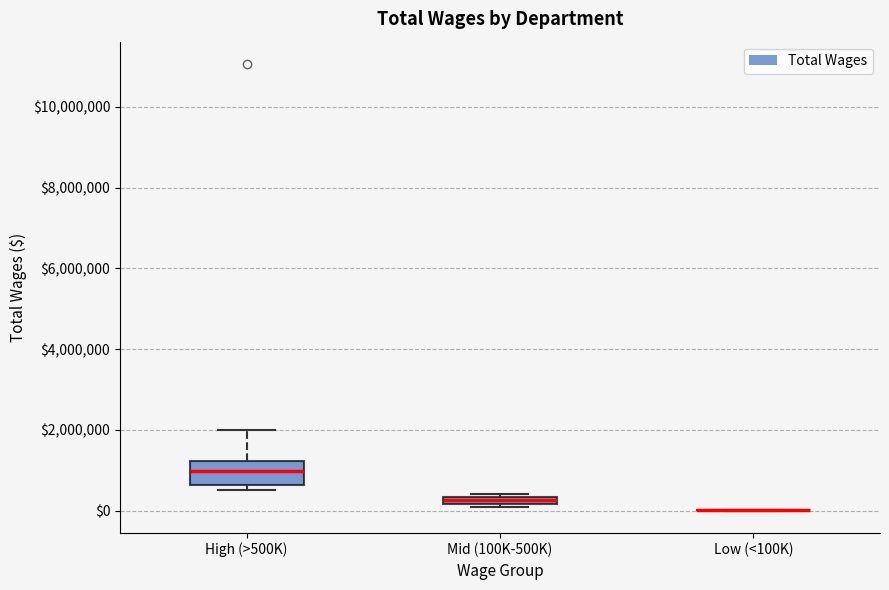

Where does the upper whisker of the box for High (>500K) end on the y-axis? The values are not printed on the chart, so give them approximately, as read against the axis.

2000000